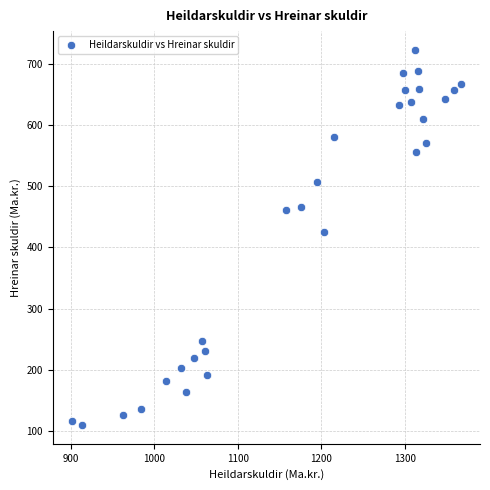

What Y value in the scatter plot is closest to 416?

425.8